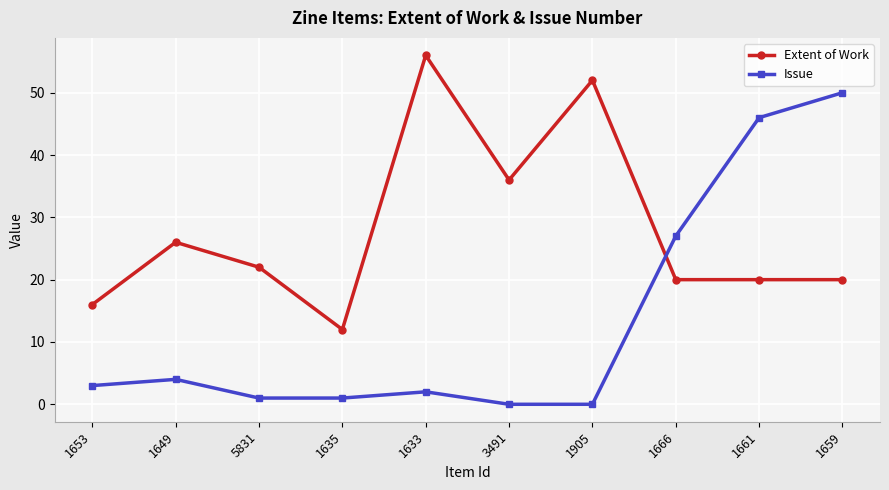

What is the sum of all Extent of Work values?

280